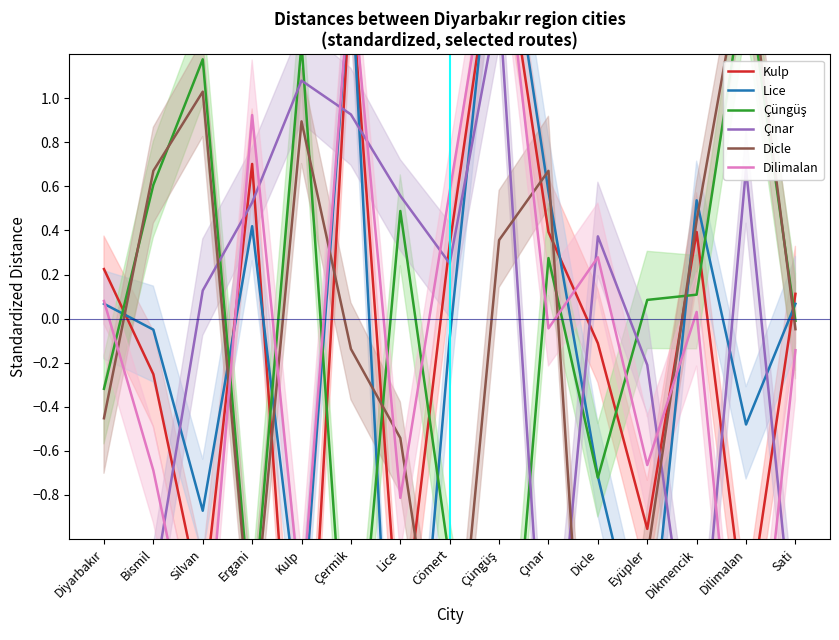

Between Diyarbakır and Dilimalan, which series saw the biggest shift?

Dilimalan